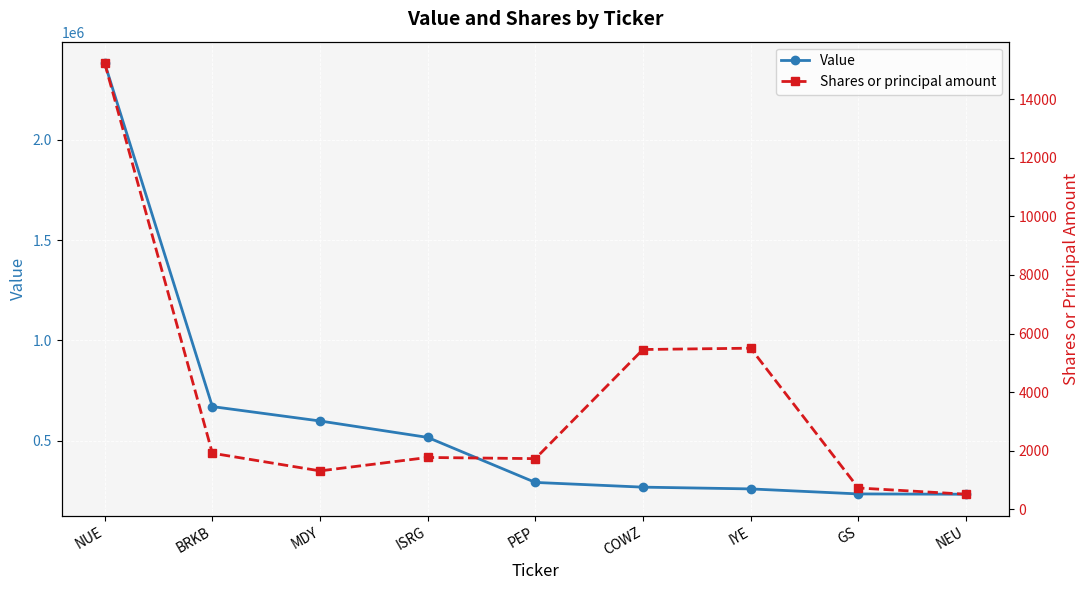

What position from the left is IYE?

7